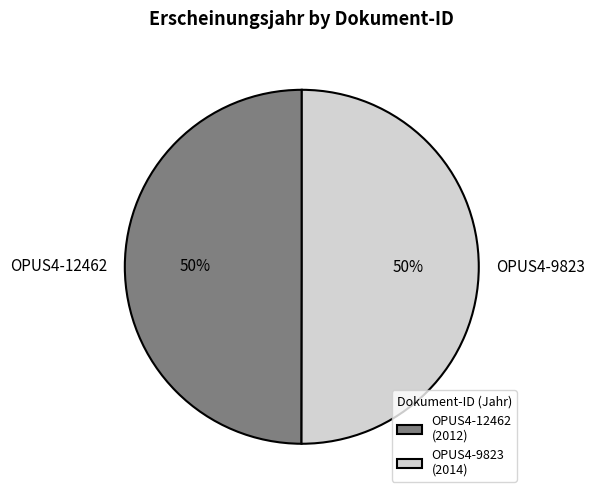

Combined, do OPUS4-9823 and OPUS4-12462 account for over 50%?

Yes